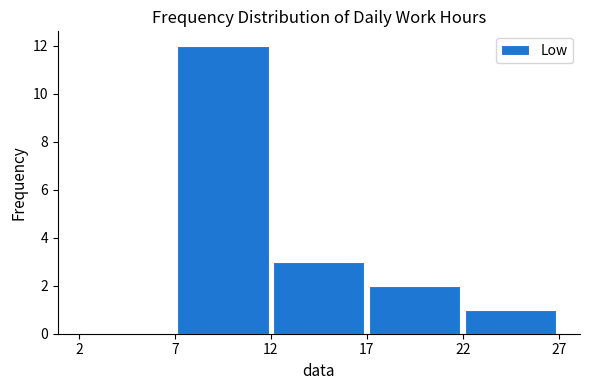

Over which range of the x-axis is the bar tallest?

7 to 12